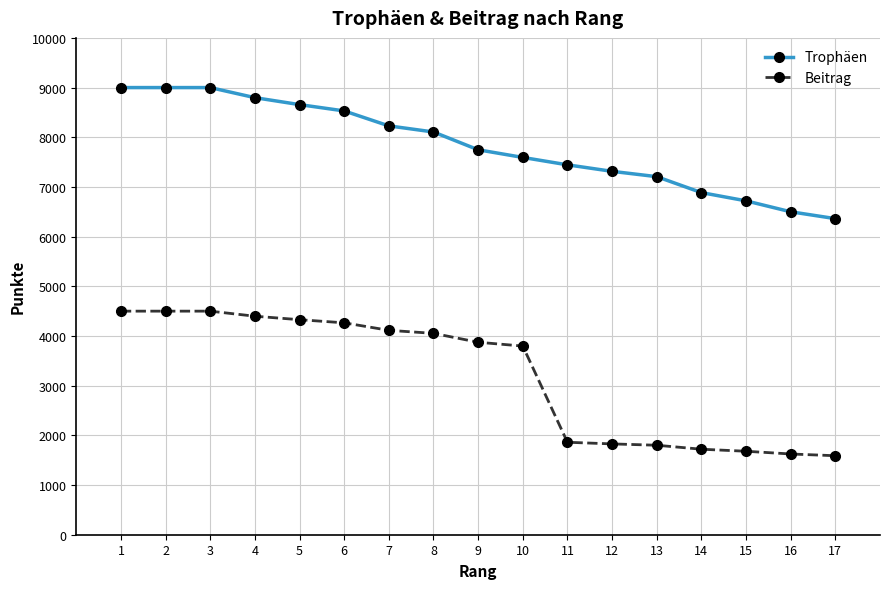

What is the difference between the maximum and minimum values in the Trophäen series?

2638